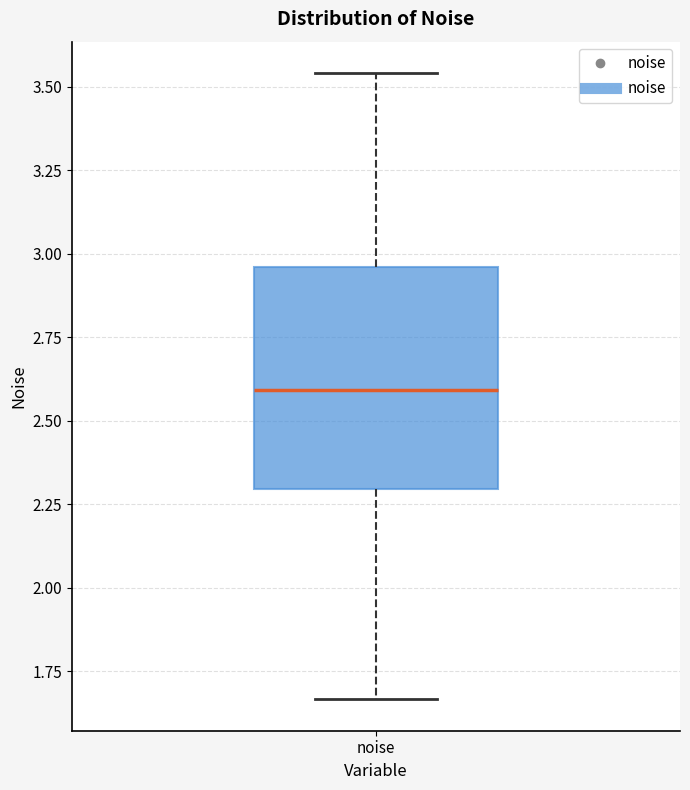

Where is the lower edge of the box for noise on the y-axis? The values are not printed on the chart, so give them approximately, as read against the axis.

2.30